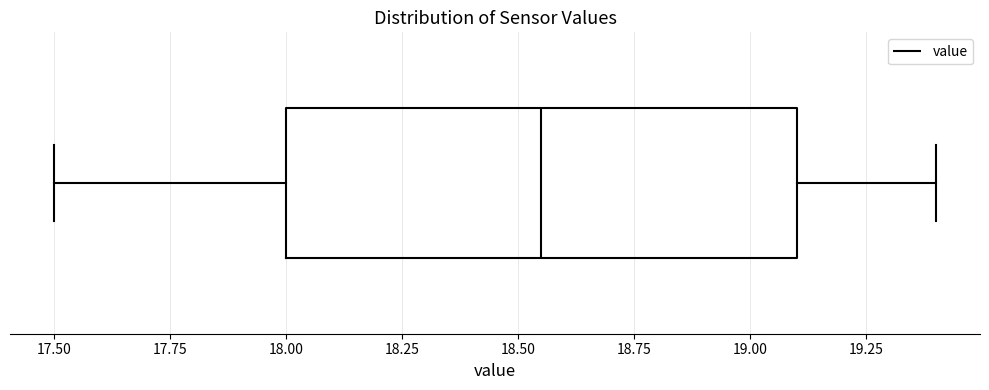

Read this box plot against the x-axis: the position of the median line, the range covered by the box, and the ends of both whiskers. The values are not printed on the chart, so give them approximately, as read against the axis.

median 18.55, box 18.00 to 19.10, whiskers 17.50 to 19.40